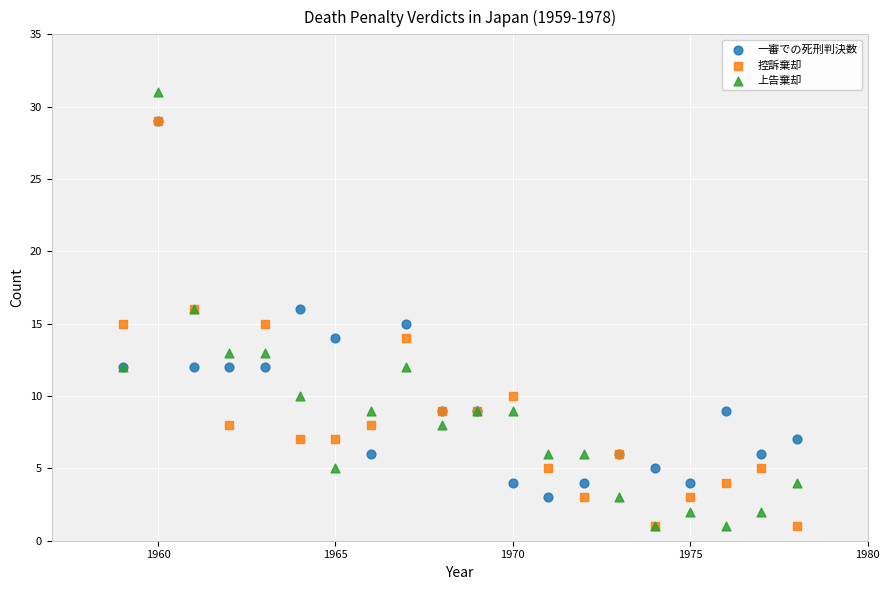

Which series has the largest Y range (max minus min)?

上告棄却